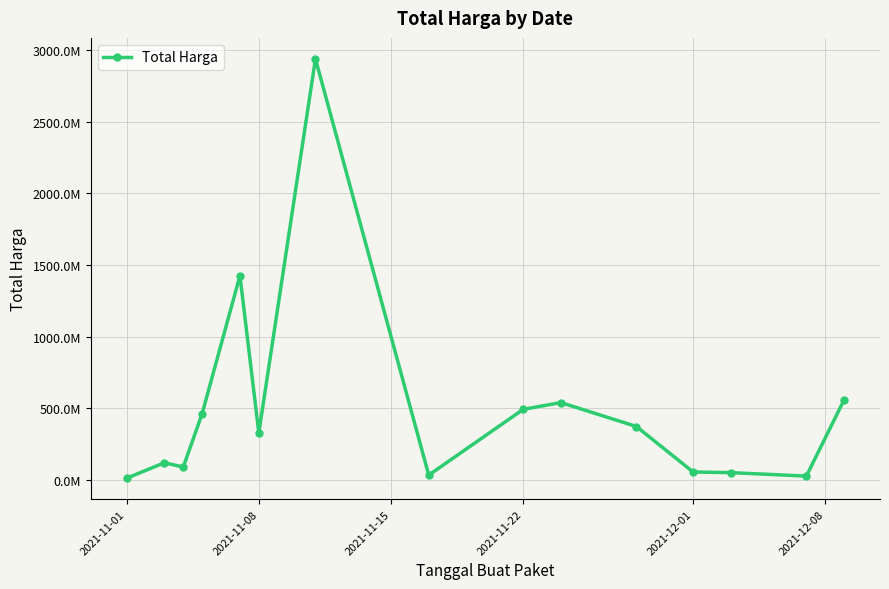

Does the chart have visible grid lines?

Yes